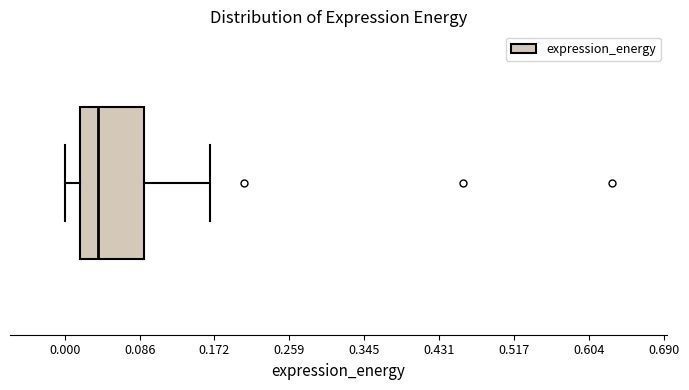

Where does the left whisker of the box end on the x-axis? The values are not printed on the chart, so give them approximately, as read against the axis.

0.00